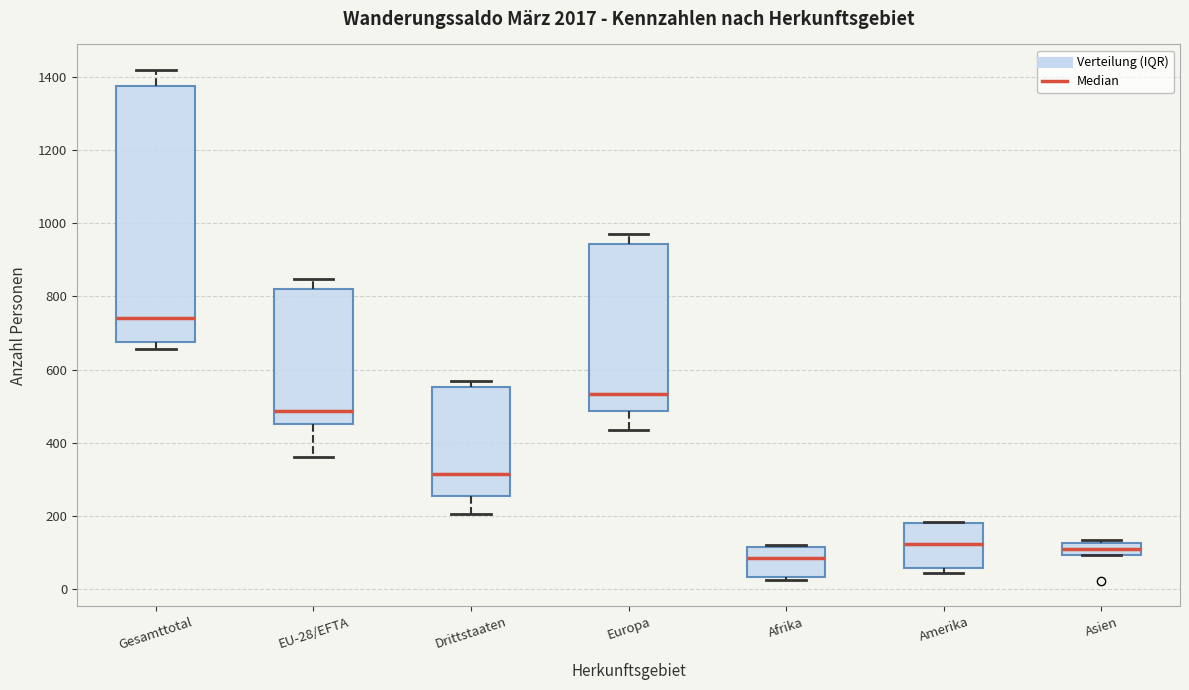

Where does the median line of the box for Drittstaaten sit on the y-axis? The values are not printed on the chart, so give them approximately, as read against the axis.

320